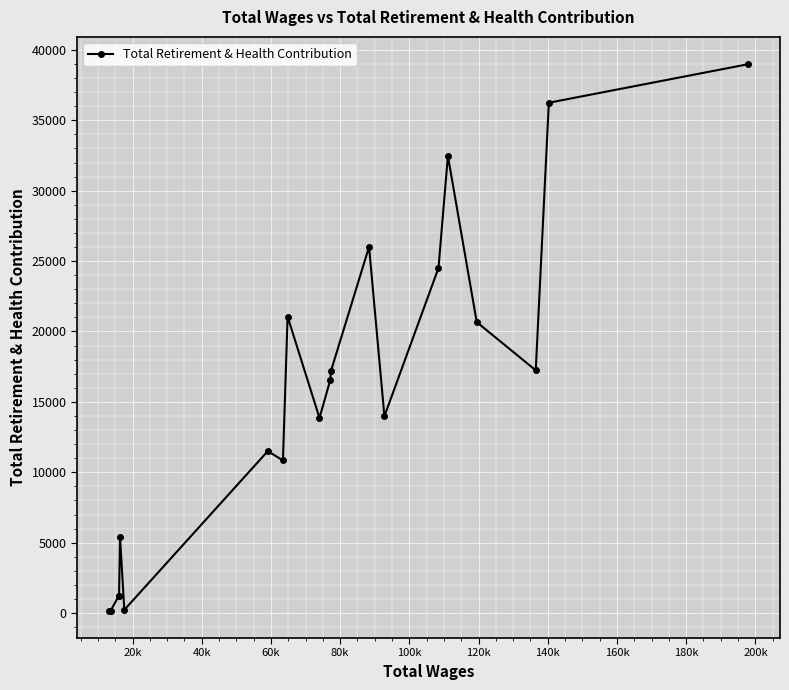

What is the greatest value displayed?

38981